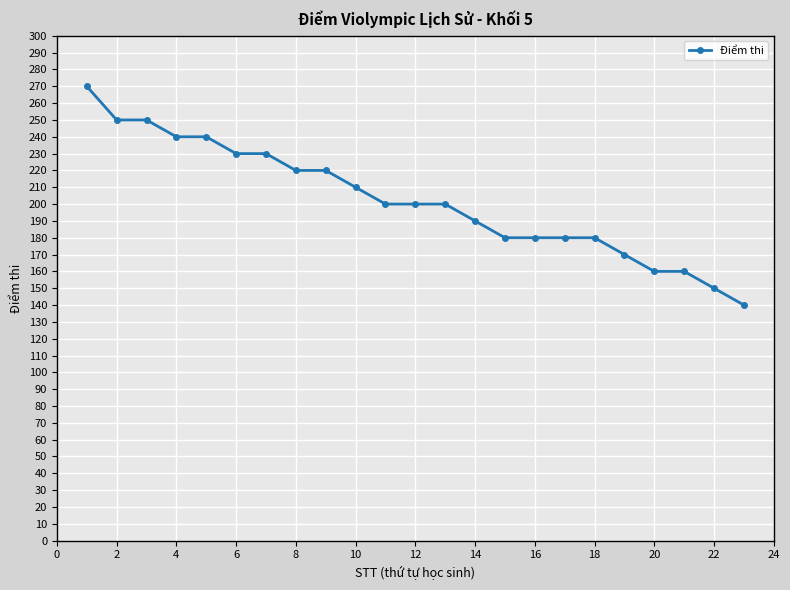

Does the chart display data point markers on the line(s)?

Yes